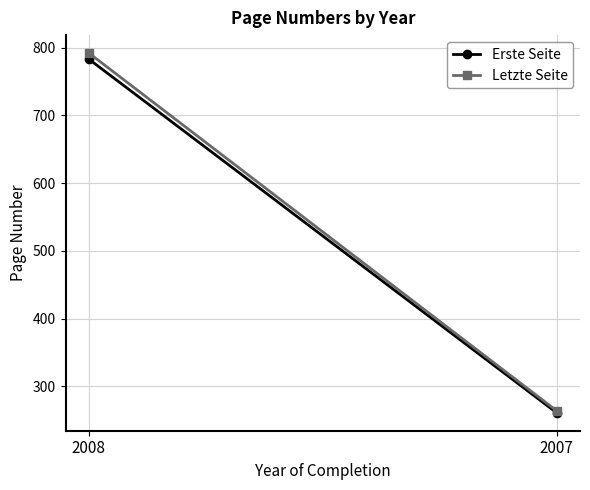

What is the greatest value displayed?

792